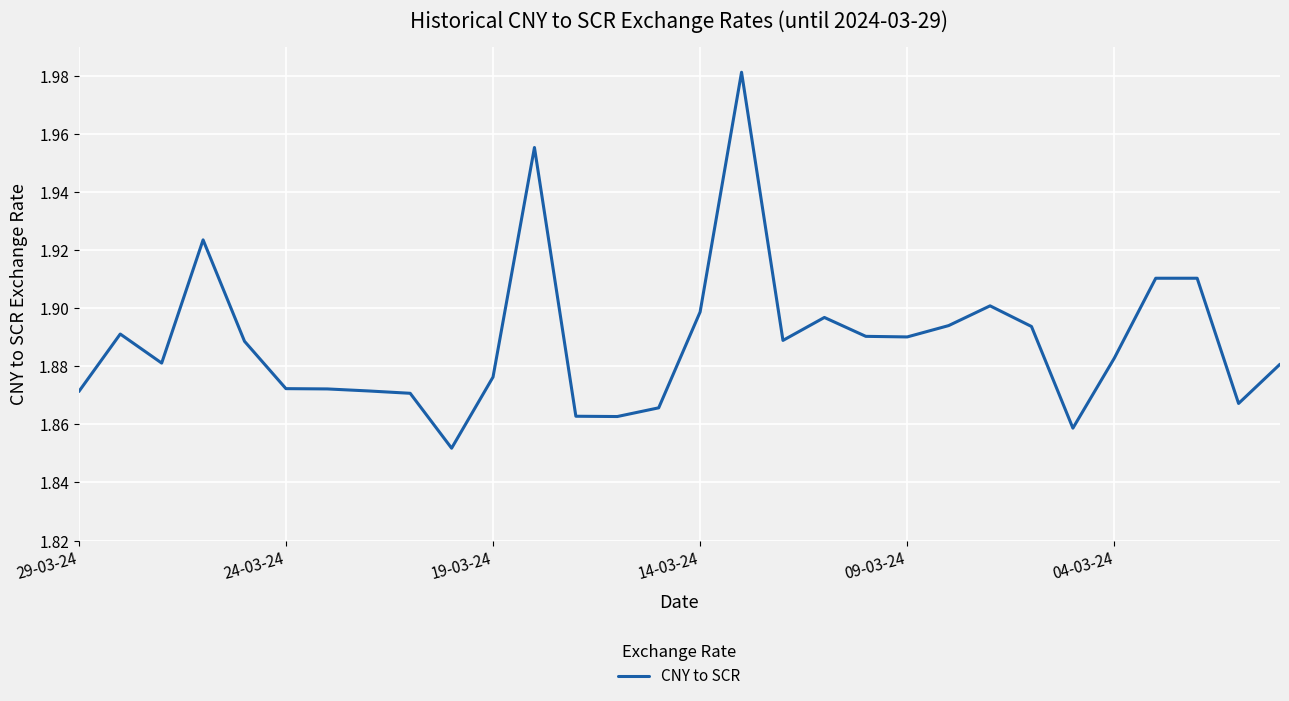

How many points are higher than both their immediate neighbors (excluding endpoints)?

6